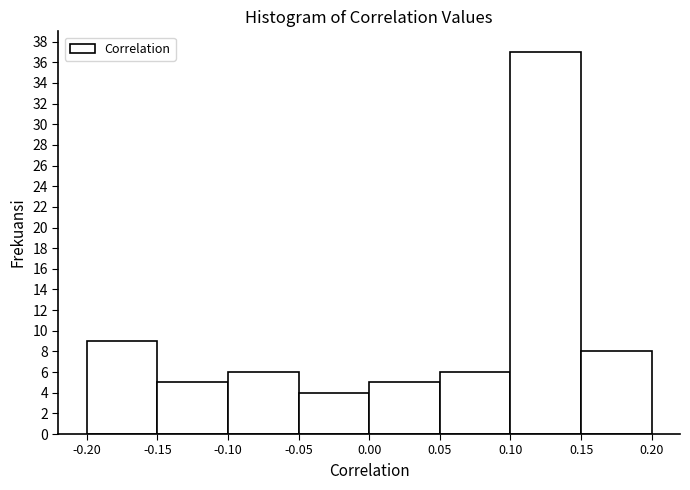

Over which range of the x-axis is the bar tallest?

0.10 to 0.15